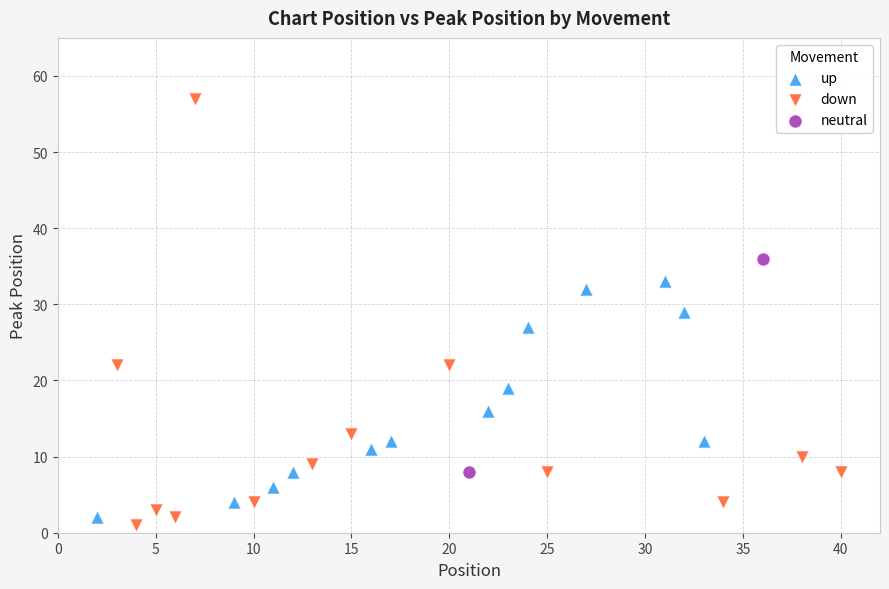

What are all the series names shown in the legend?

up, down, neutral